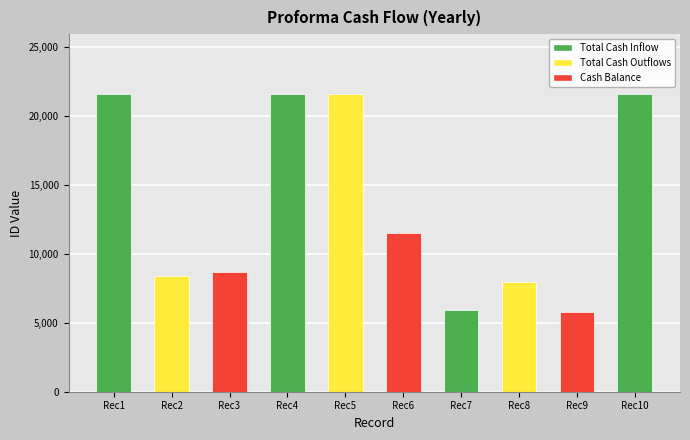

At which label does the data first exceed 11512?

Rec1